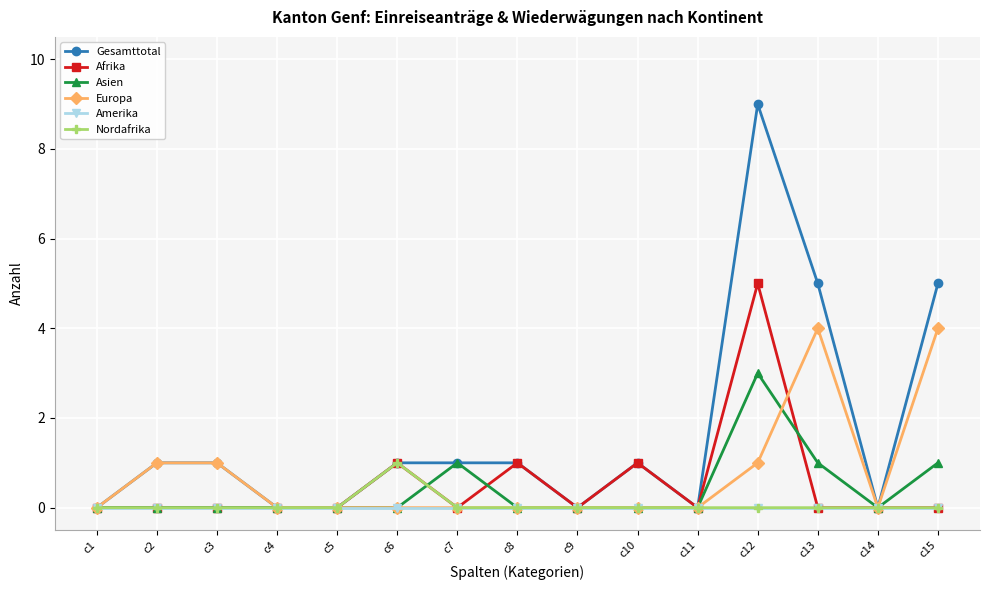

What is the difference between the maximum and minimum values in the Gesamttotal series?

9